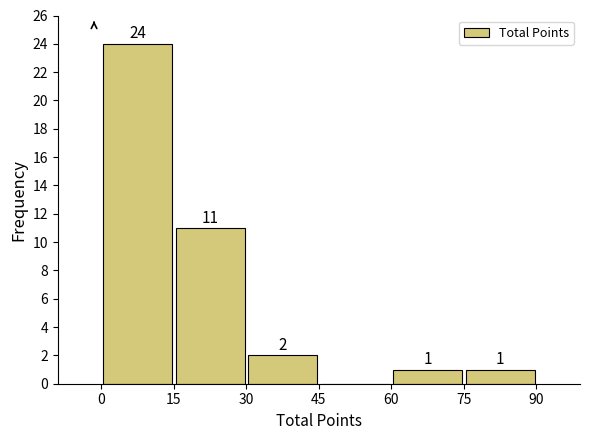

Which range on the x-axis has the tallest bar?

0 to 15